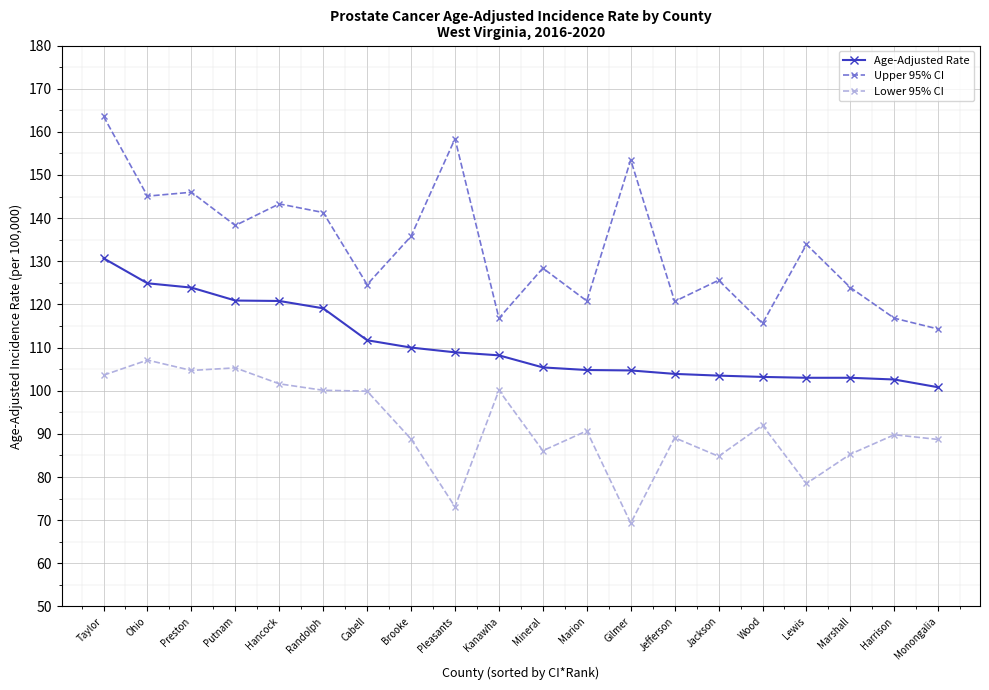

What is the difference between the Lower 95% CI values at Jackson and Monongalia?

3.9